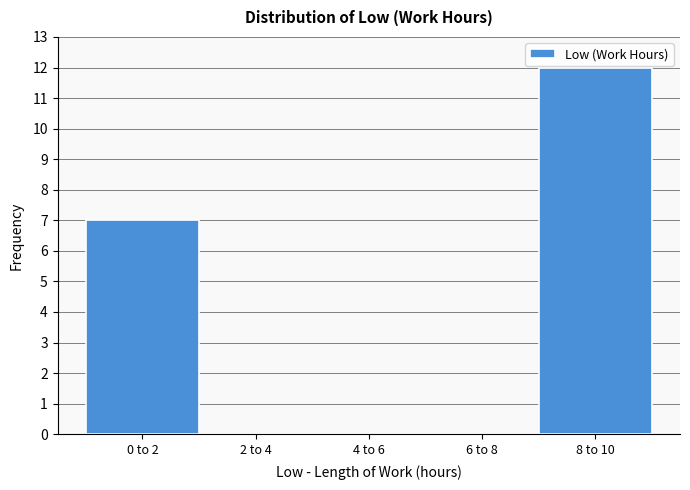

Reading left to right, what are all the values shown in this chart?

0 to 2=7	2 to 4=0	4 to 6=0	6 to 8=0	8 to 10=12